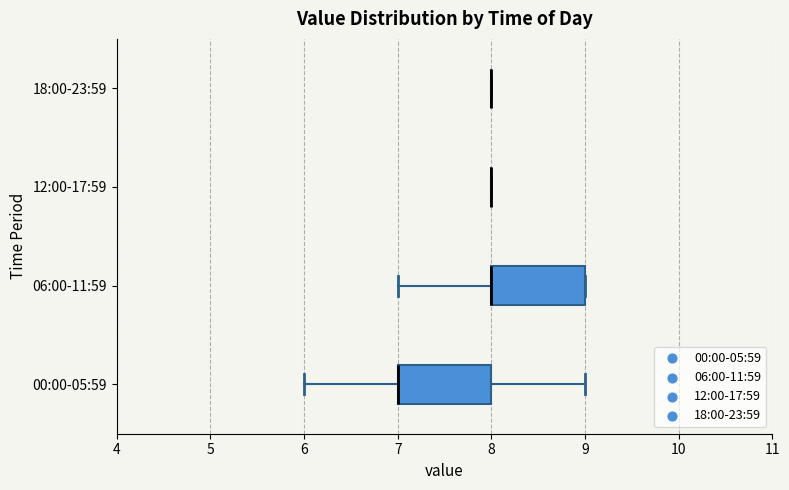

Reading bottom to top, transcribe this box plot: for each box, give where its median line is, the range the box spans, and where its two whiskers end, as read against the x-axis. The values are not printed on the chart, so give them approximately, as read against the axis.

00:00-05:59: median 7 (drawn on the box's left edge), box 7 to 8, whiskers 6 to 9
06:00-11:59: median 8 (drawn on the box's left edge), box 8 to 9, whiskers 7 to 9
12:00-17:59: box collapsed to a line at 8, whiskers 8 to 8
18:00-23:59: box collapsed to a line at 8, whiskers 8 to 8